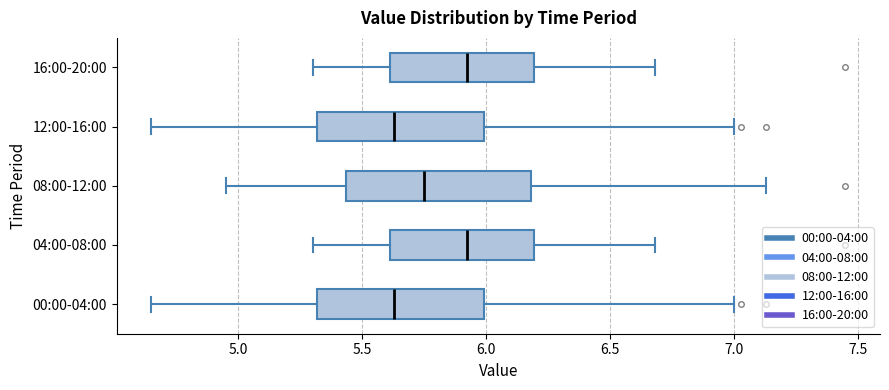

Where does the left whisker of the box for 04:00-08:00 end on the x-axis? The values are not printed on the chart, so give them approximately, as read against the axis.

5.30